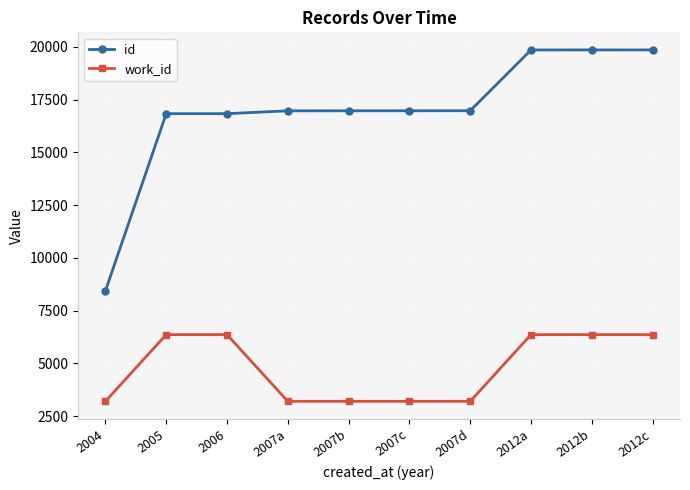

What is the greatest value displayed?

19860